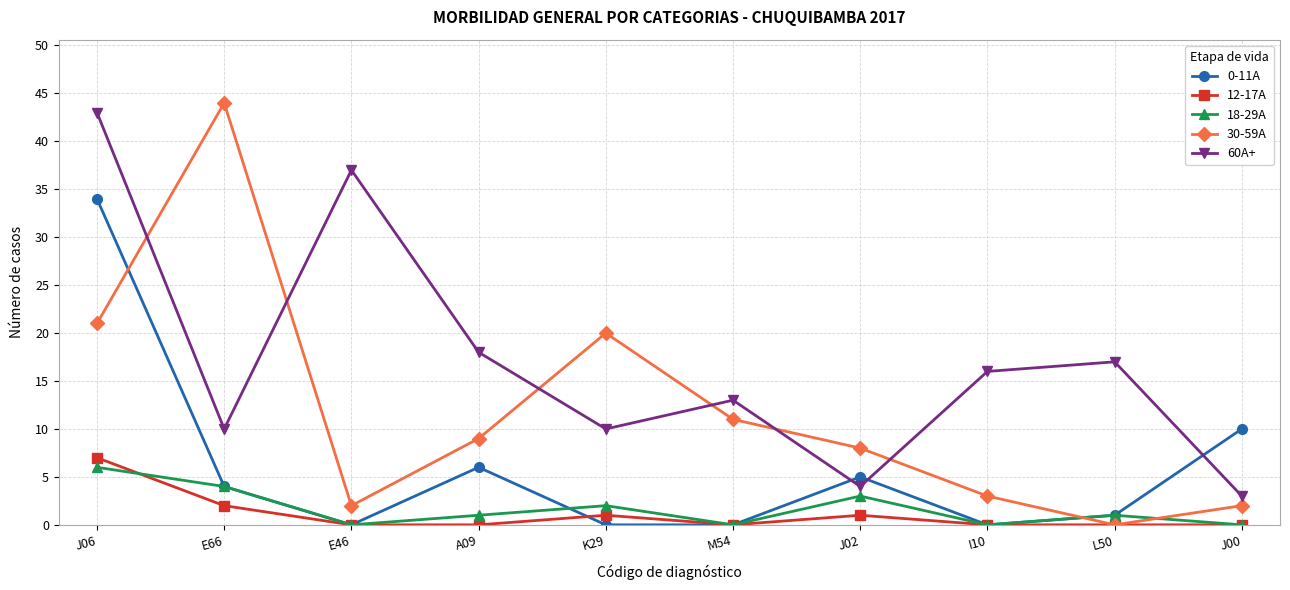

What is the sum of the 18-29A values at J06 and A09?

7